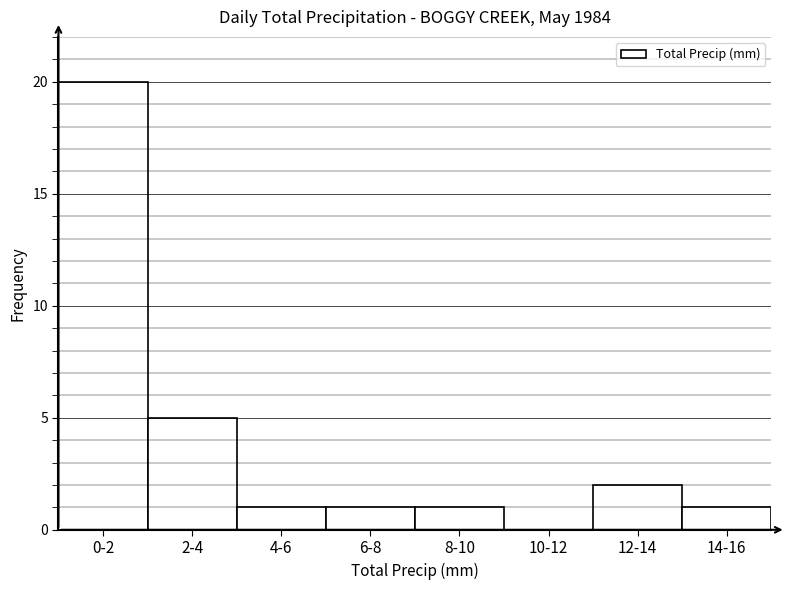

Reading right to left, transcribe all the data shown in this chart.

14-16=1	12-14=2	10-12=0	8-10=1	6-8=1	4-6=1	2-4=5	0-2=20